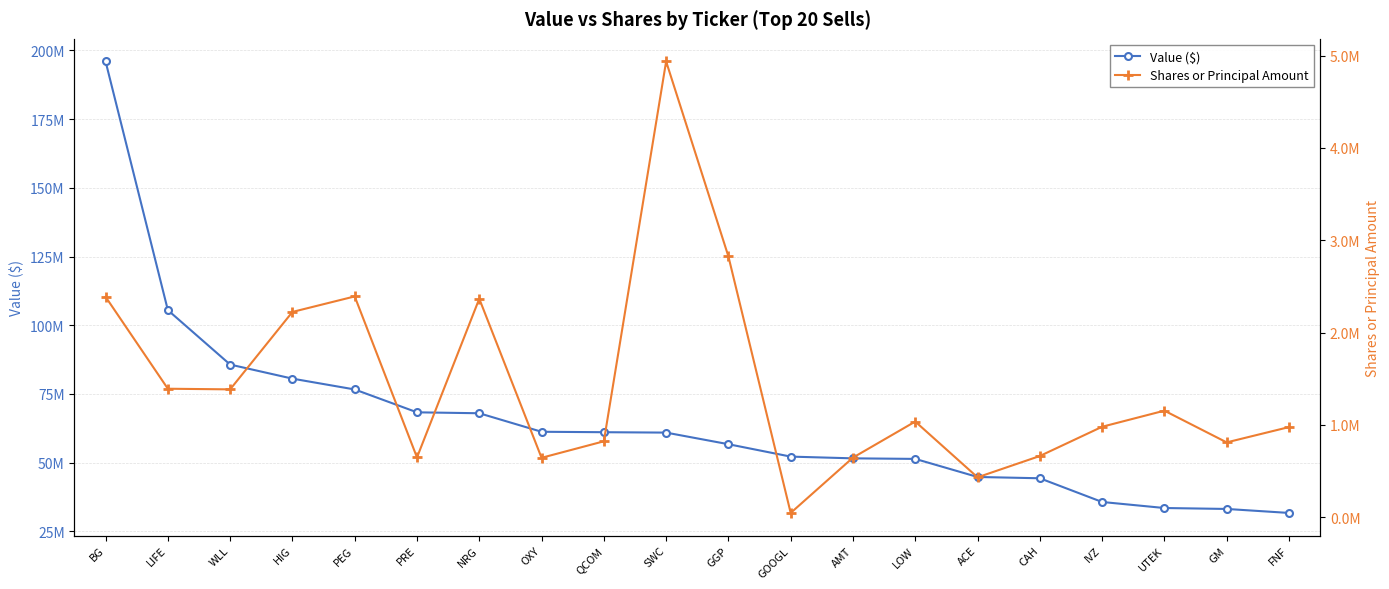

True or false: Shares or Principal Amount and Value ($) cross at least once.

False